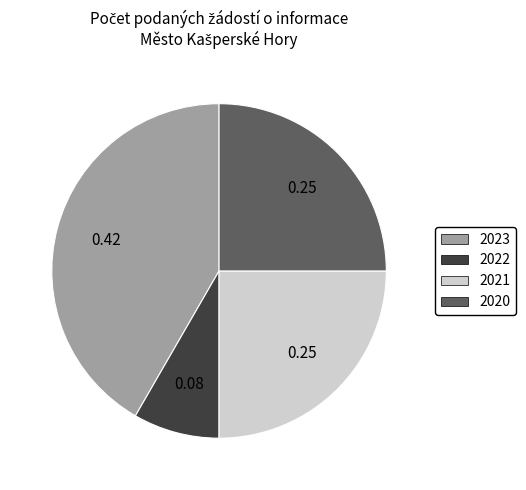

Which slice is the largest?

2023